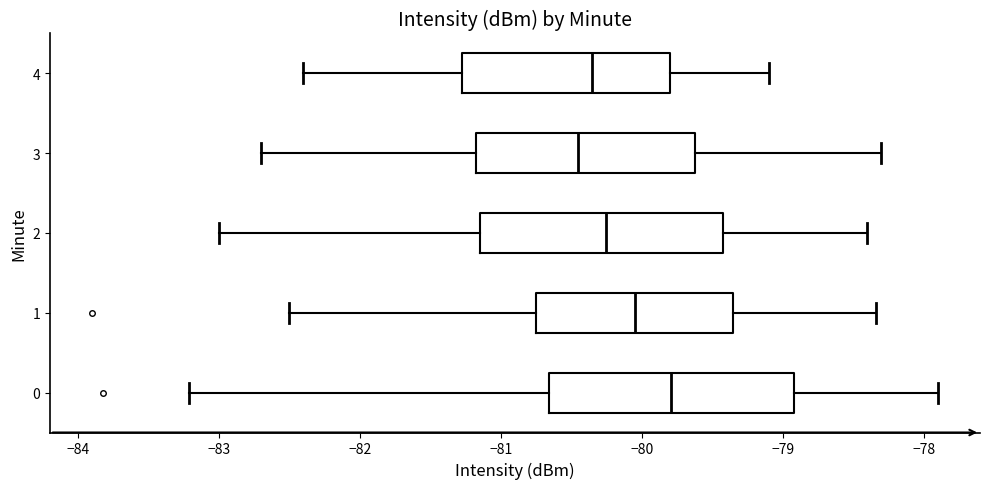

Where does the median line of the box at y = 1 sit on the x-axis? The values are not printed on the chart, so give them approximately, as read against the axis.

-80.0